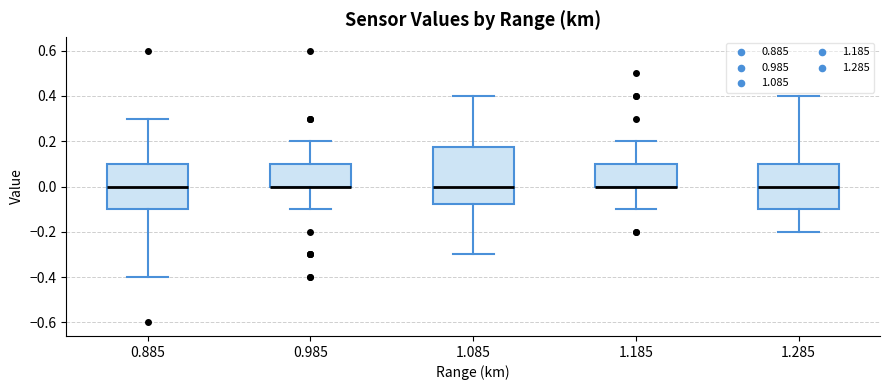

Where does the lower whisker of the box at x = 1.285 end on the y-axis? The values are not printed on the chart, so give them approximately, as read against the axis.

-0.20